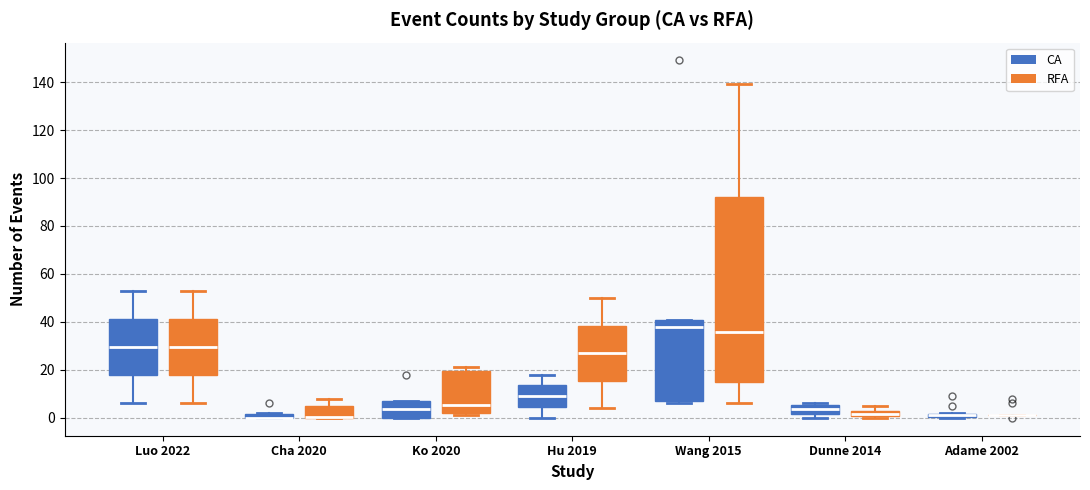

Where is the upper edge of the box for Dunne 2014 (RFA) on the y-axis? The values are not printed on the chart, so give them approximately, as read against the axis.

2